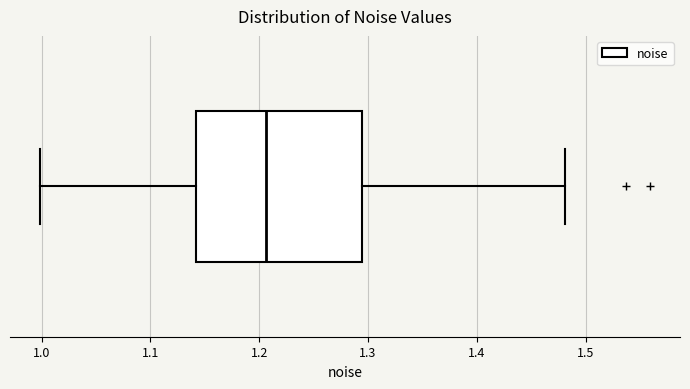

Transcribe this box plot: give where the median line is, the range the box spans, and where the two whiskers end, as read against the x-axis. The values are not printed on the chart, so give them approximately, as read against the axis.

median 1.21, box 1.14 to 1.29, whiskers 1.00 to 1.48